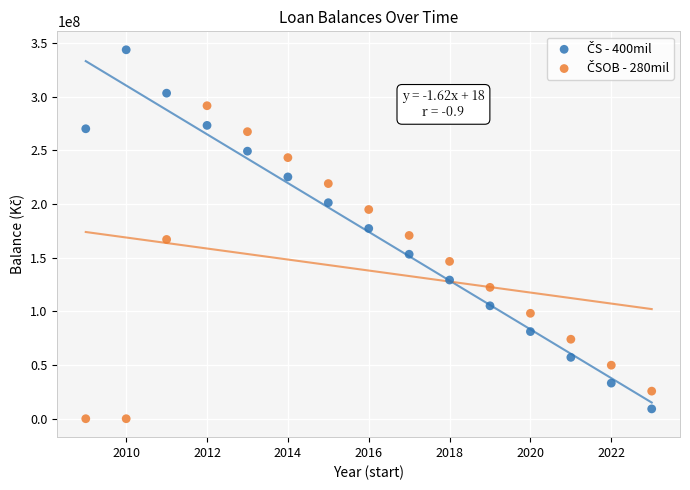

Across all data points, what is the range of Y values (max minus min)?

343546869.1